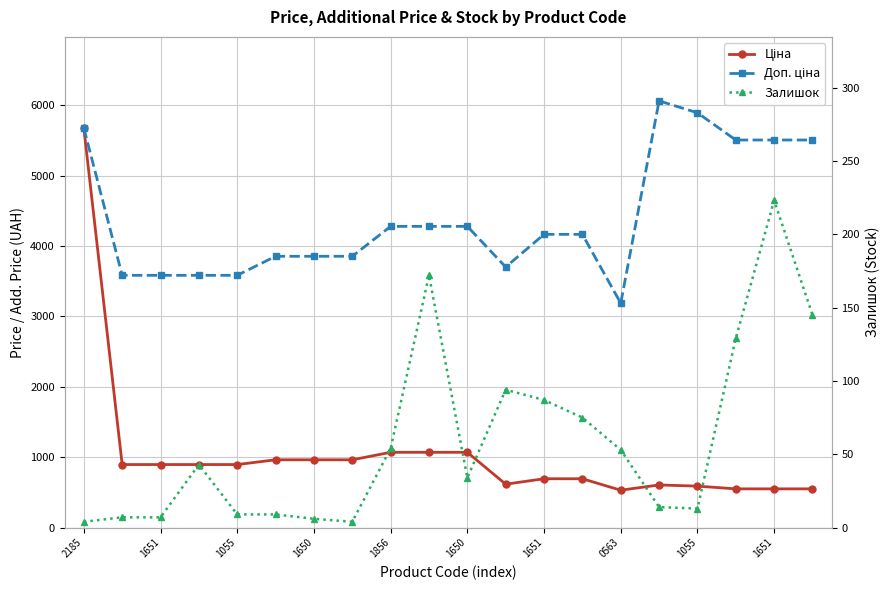

Reading left to right, list all the values displayed in this chart.

Ціна: 5673.8	895.9	895.9	895.9	895.9	963.5	963.5	963.5	1069.8	1069.8	1069.8	617.0	694.3	694.3	531.3	606.1	589.2	550.6	550.6	550.6
Доп. ціна: 5673.8	3583.6	3583.6	3583.6	3583.6	3854.0	3854.0	3854.0	4279.1	4279.1	4279.1	3701.9	4165.6	4165.6	3187.6	6061.2	5892.2	5505.8	5505.8	5505.8
Залишок: 4.0	7.0	7.0	43.0	9.0	9.0	6.0	4.0	54.0	172.0	34.0	94.0	87.0	75.0	53.0	14.0	13.0	129.0	223.0	145.0